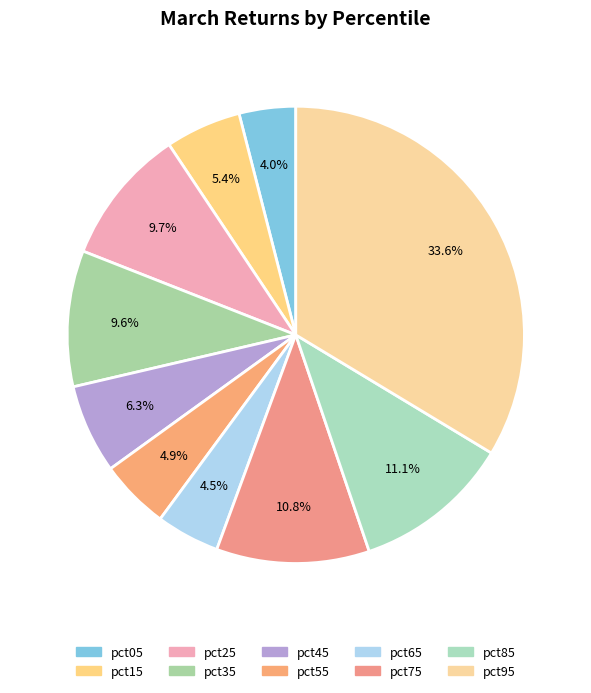

How many slices are in this pie chart?

10